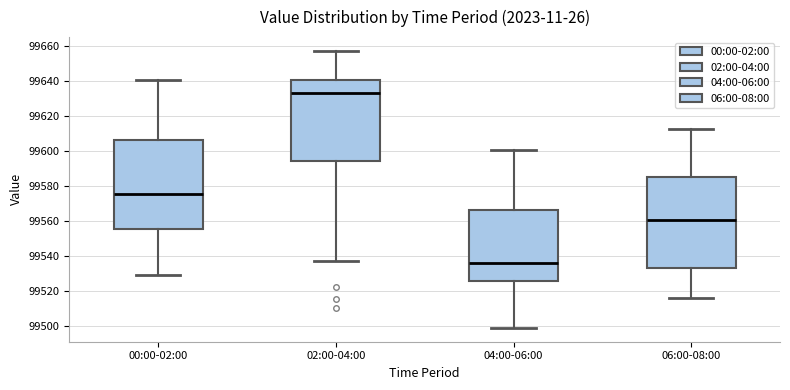

Reading left to right, read every box against the y-axis: the position of its median line, the range the box covers, and the ends of its whiskers. The values are not printed on the chart, so give them approximately, as read against the axis.

00:00-02:00: median 99576, box 99556 to 99606, whiskers 99528 to 99640
02:00-04:00: median 99632, box 99594 to 99640, whiskers 99538 to 99656
04:00-06:00: median 99536, box 99526 to 99566, whiskers 99498 to 99600
06:00-08:00: median 99560, box 99532 to 99584, whiskers 99516 to 99612